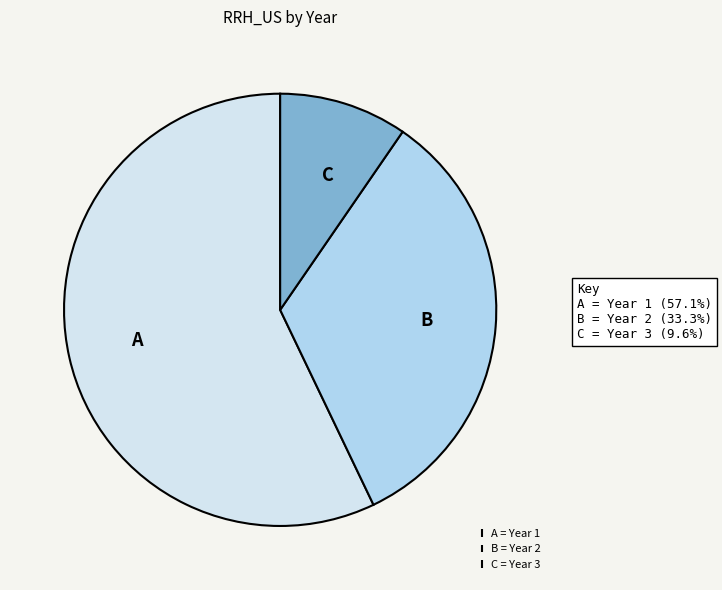

Is there any slice that represents more than half of the pie?

Yes